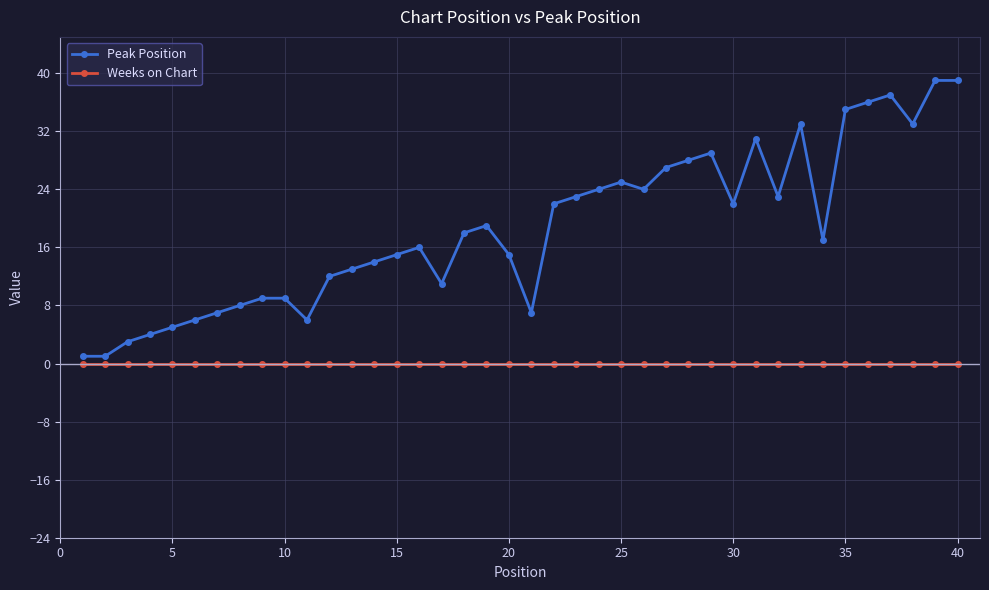

What is the difference between the maximum and minimum values in the Peak Position series?

38